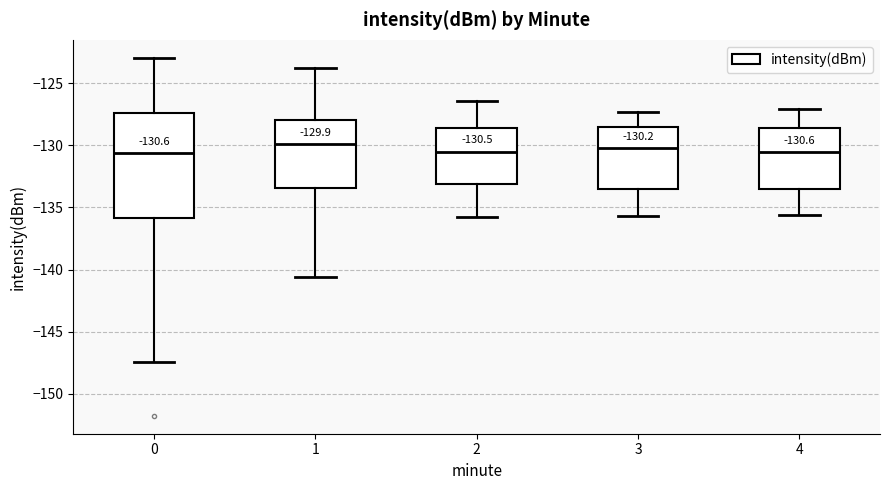

Which box is the tallest, from its lower edge to its upper edge?

0